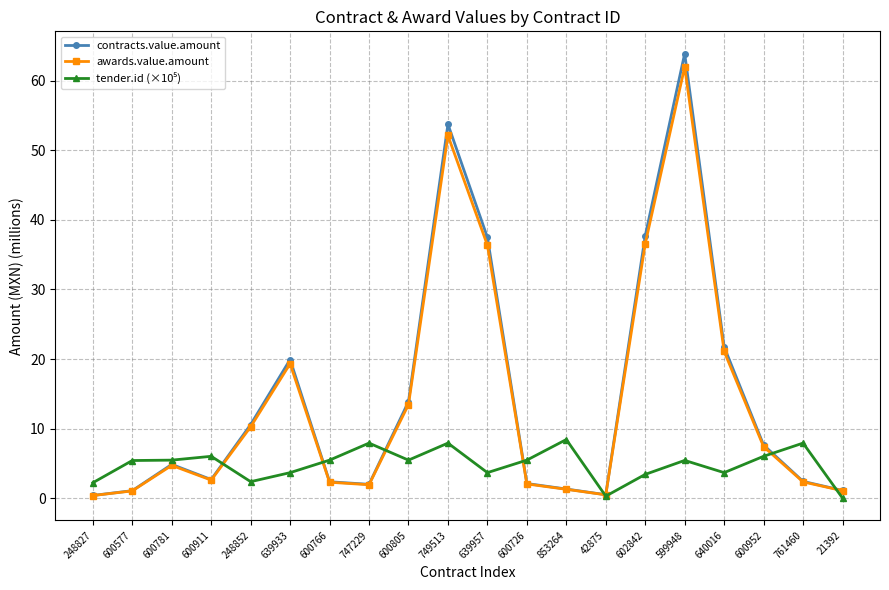

At how many categories does at least one series exceed 63?

1